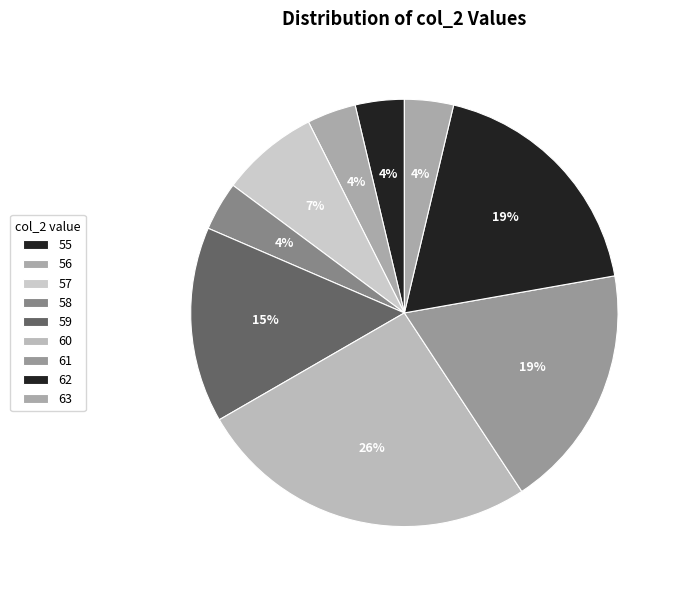

How many slices are in this pie chart?

9